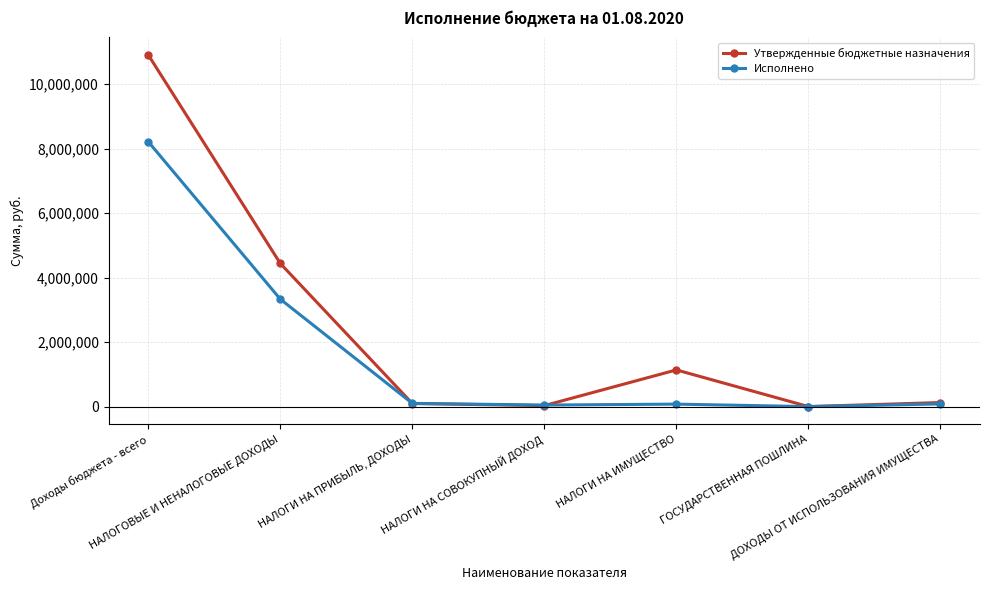

What is the minimum value for Исполнено?

700.0